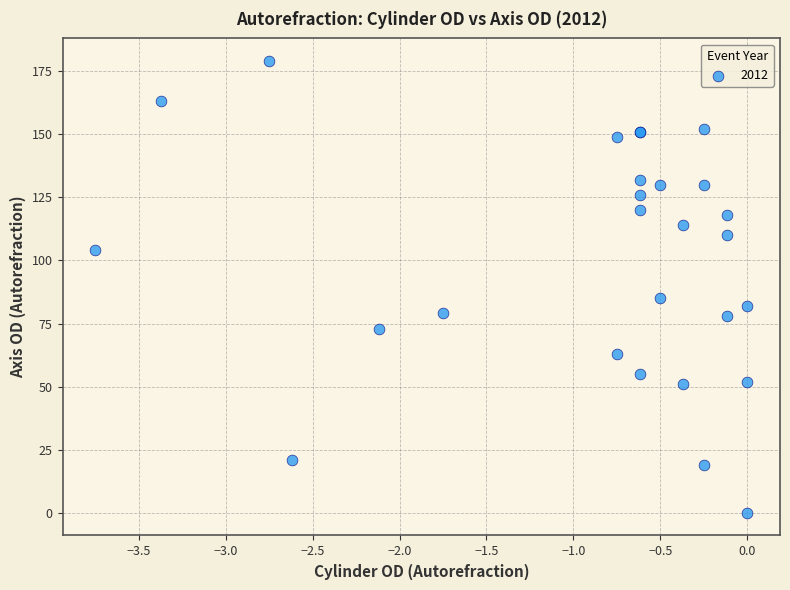

What Y value in the scatter plot is closest to 89?

85